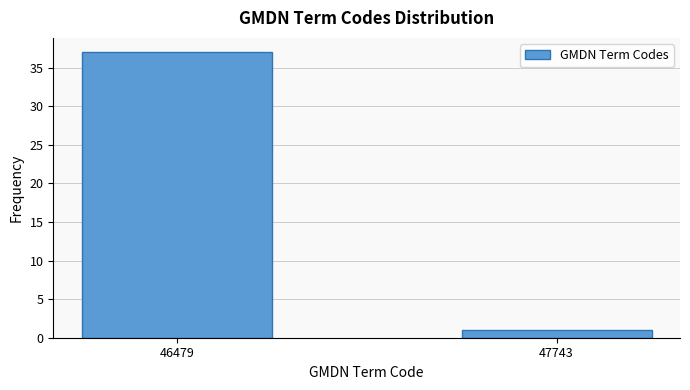

Reading left to right, transcribe all the data shown in this chart.

46479=37	47743=1